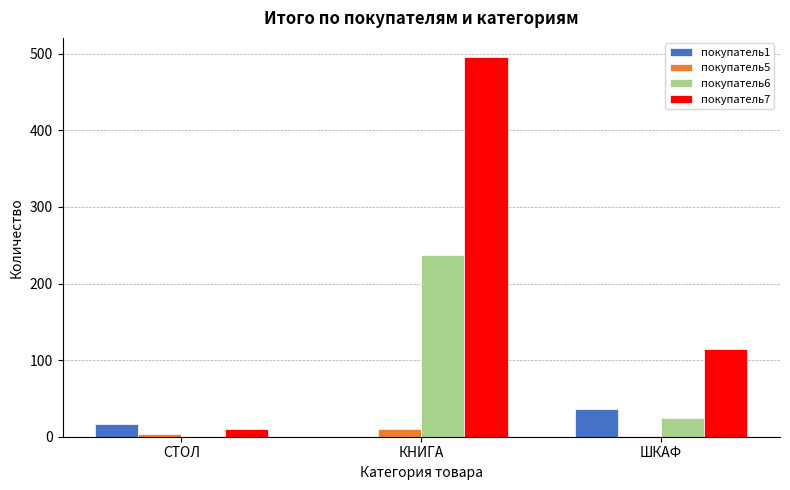

What is the maximum value shown in the chart?

496